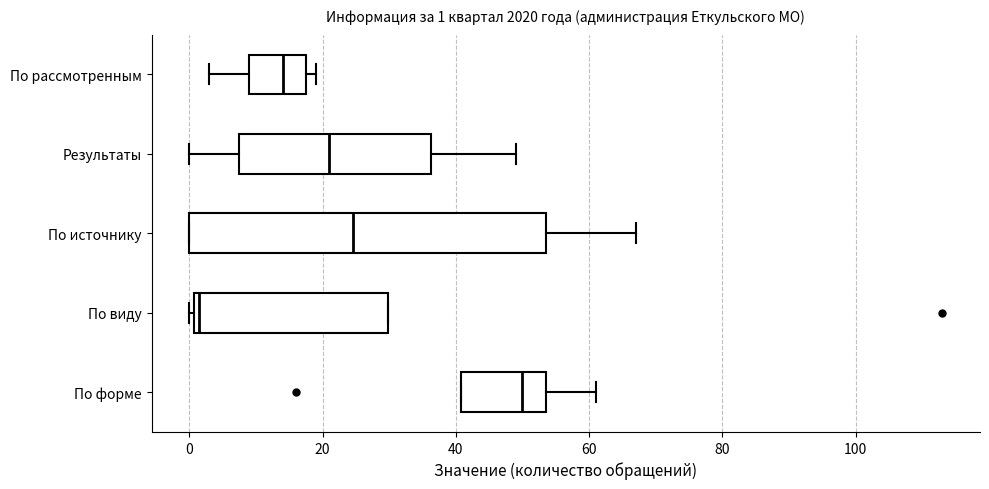

Which box has the furthest to the left median line?

По виду